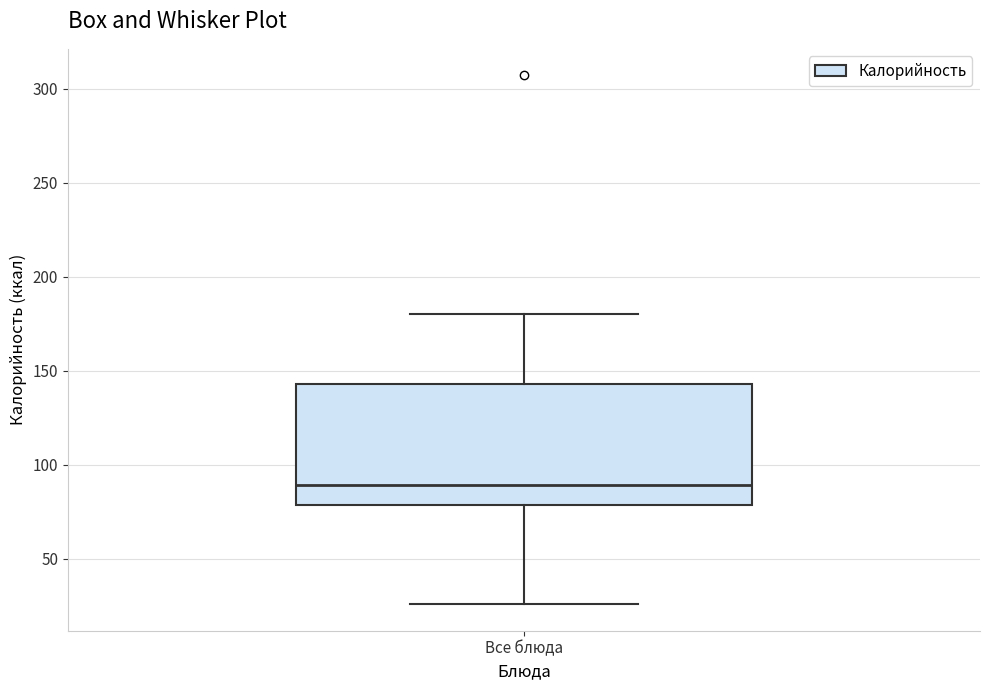

Read this box plot against the y-axis: the position of the median line, the range covered by the box, and the ends of both whiskers. The values are not printed on the chart, so give them approximately, as read against the axis.

median 90, box 80 to 145, whiskers 25 to 180